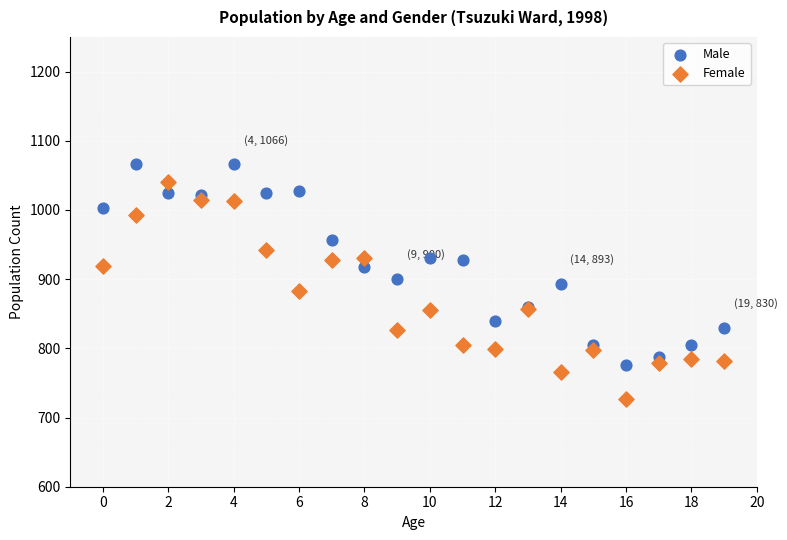

Which series reaches the minimum Y coordinate?

Female